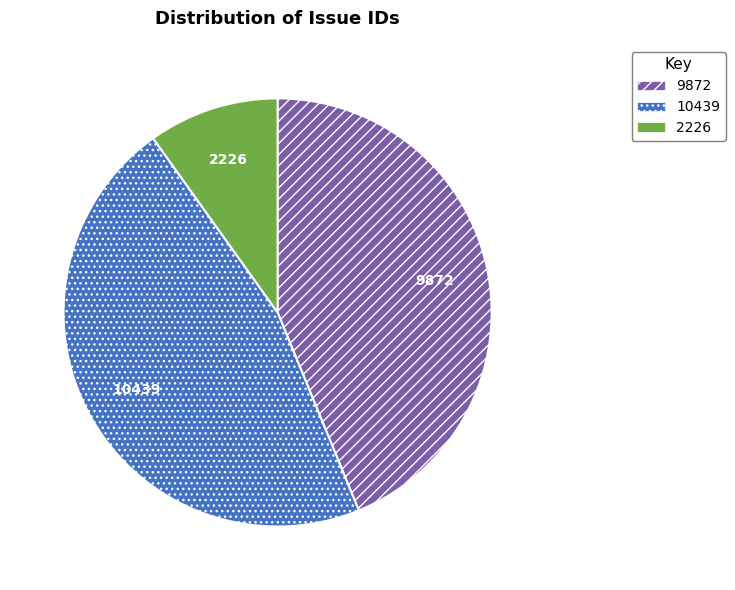

Is there a majority slice in this chart?

No